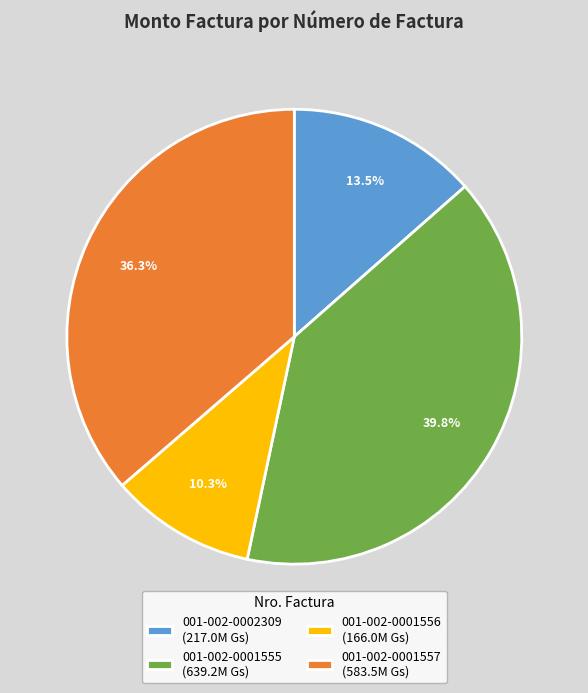

To the nearest percent, what is the average slice percentage?

25%